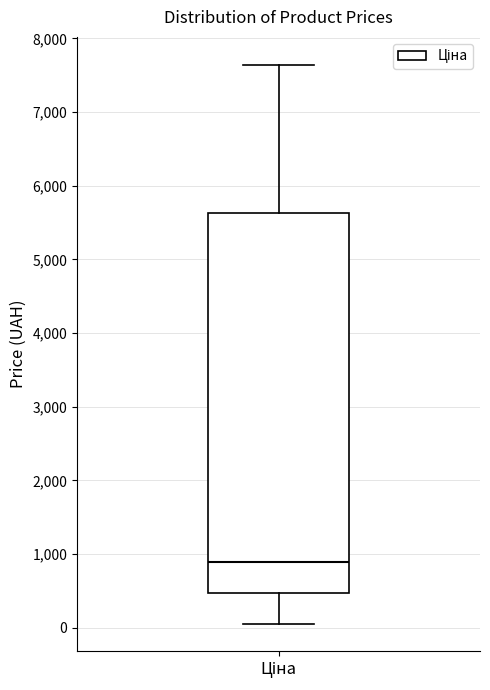

Transcribe this box plot: give where the median line is, the range the box spans, and where the two whiskers end, as read against the y-axis. The values are not printed on the chart, so give them approximately, as read against the axis.

median 900, box 500 to 5600, whiskers 100 to 7600